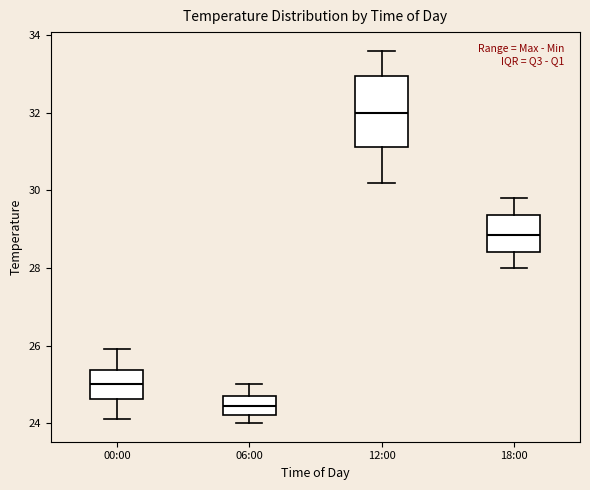

Which box's median line is the lowest?

06:00